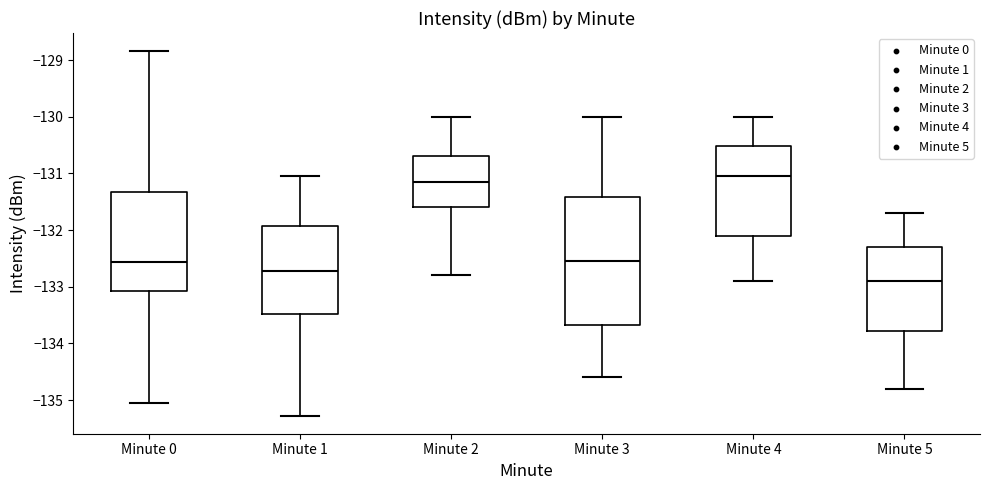

Which box has the lowest median line?

Minute 5